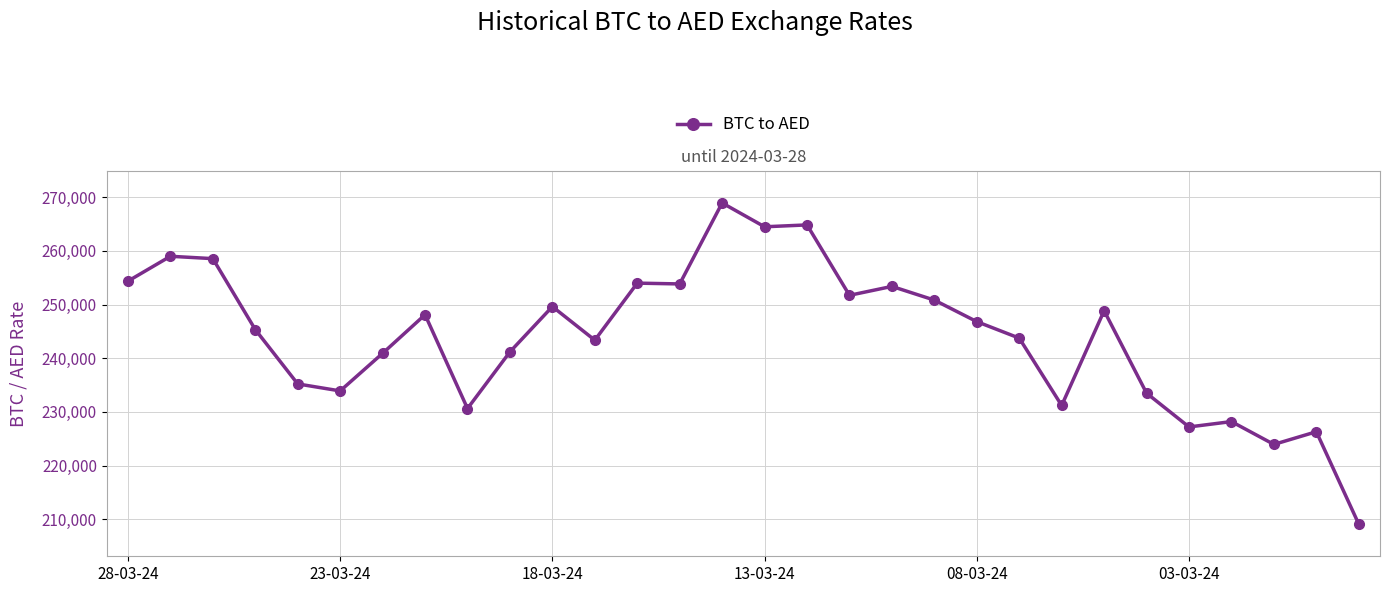

What is the difference between the second highest and second lowest values?

40870